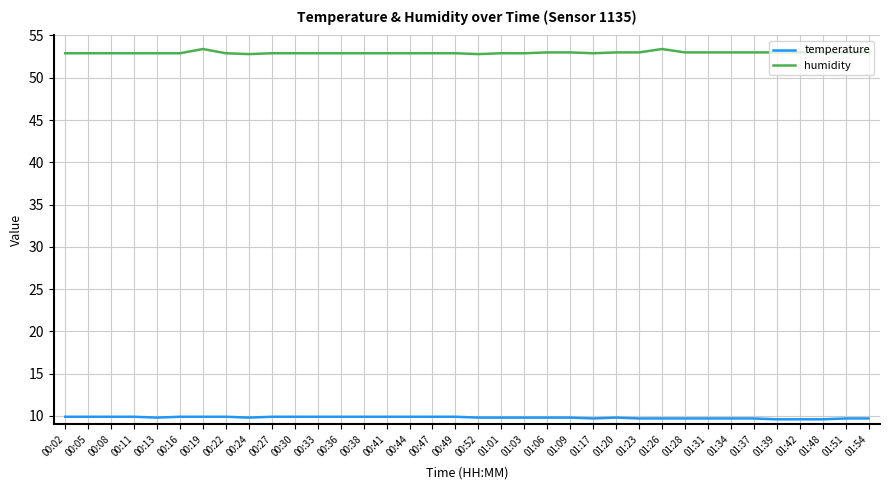

True or false: humidity and temperature cross at least once.

False